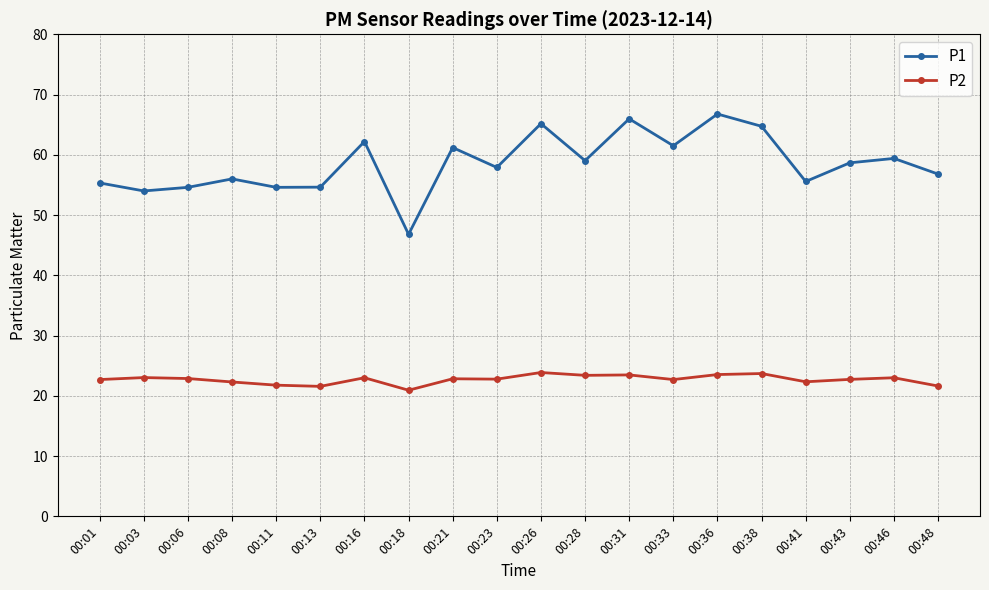

True or false: P2 and P1 cross at least once.

False